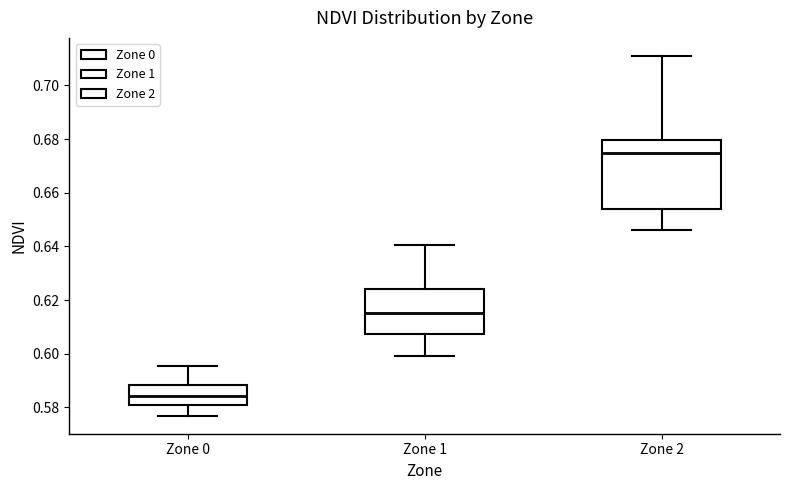

Which box has the lowest median line?

Zone 0